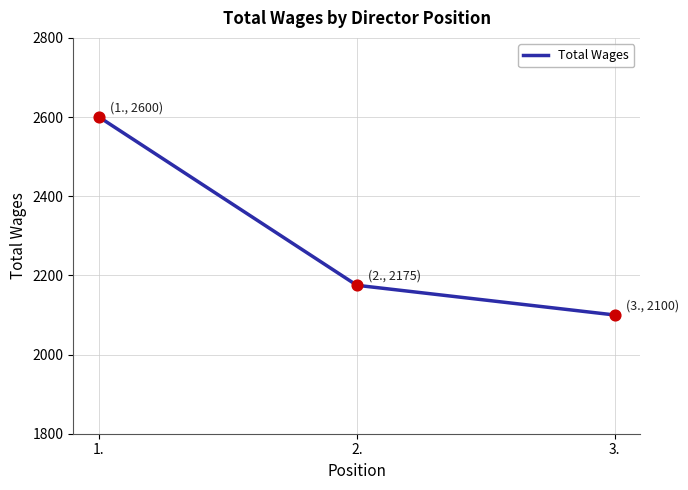

What is the change in value from 2. to 3.?

-75